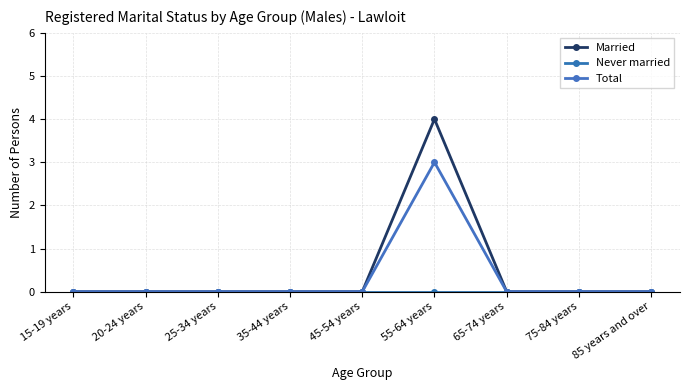

How many categories are shown in the chart?

9